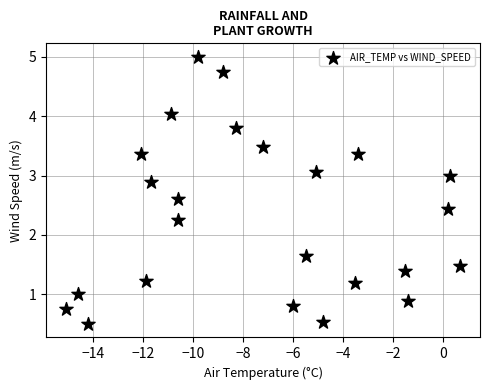

What is the range of X values (max minus min)?

15.8